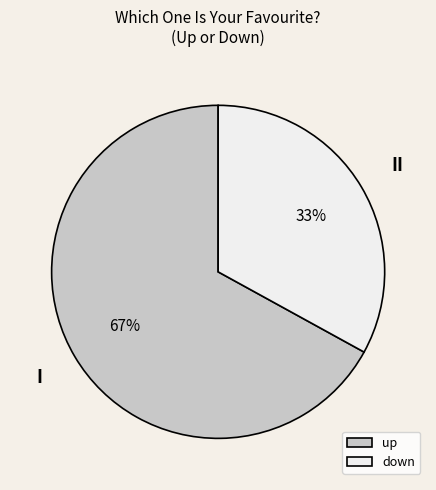

Do up and down together represent more than half of the pie?

Yes